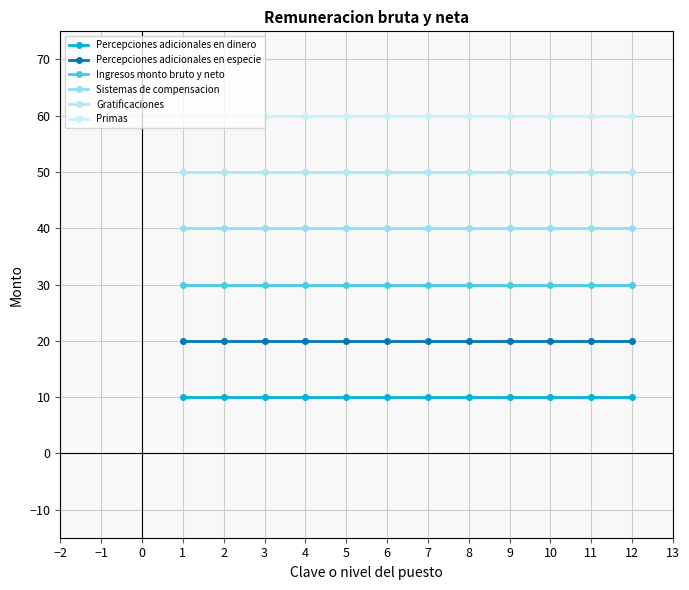

Reading left to right, transcribe all the data shown in this chart.

Percepciones adicionales en dinero: 10	10	10	10	10	10	10	10	10	10	10	10
Percepciones adicionales en especie: 20	20	20	20	20	20	20	20	20	20	20	20
Ingresos monto bruto y neto: 30	30	30	30	30	30	30	30	30	30	30	30
Sistemas de compensacion: 40	40	40	40	40	40	40	40	40	40	40	40
Gratificaciones: 50	50	50	50	50	50	50	50	50	50	50	50
Primas: 60	60	60	60	60	60	60	60	60	60	60	60